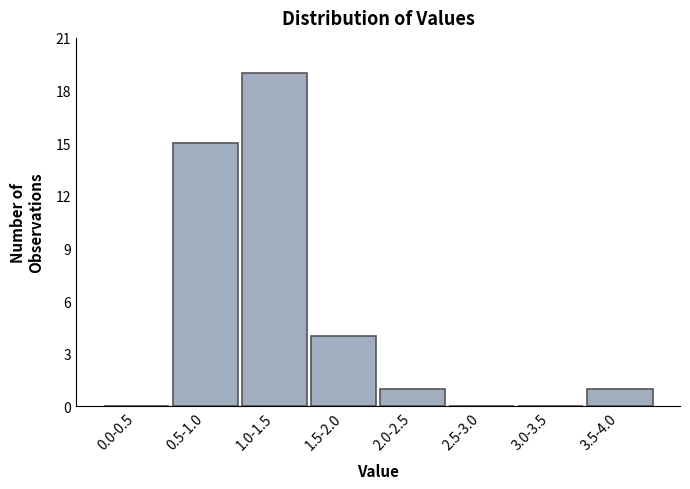

Reading right to left, extract all data points from this chart.

3.5-4.0=1	3.0-3.5=0	2.5-3.0=0	2.0-2.5=1	1.5-2.0=4	1.0-1.5=19	0.5-1.0=15	0.0-0.5=0